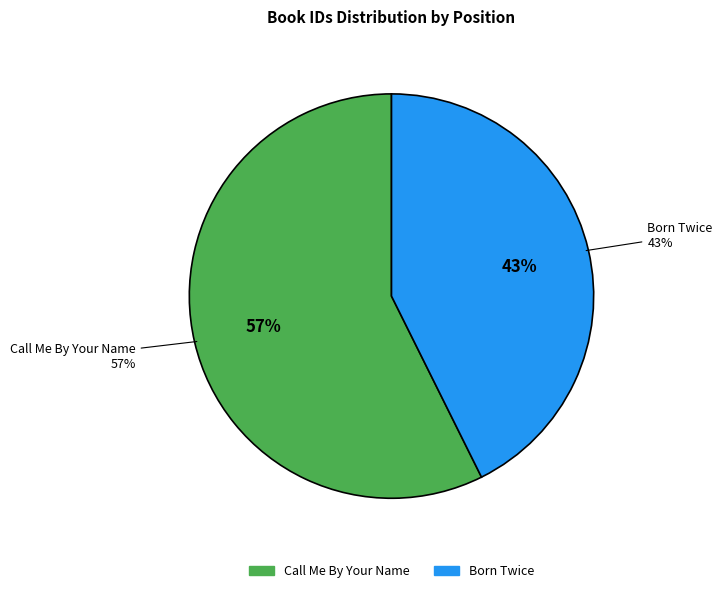

What percentage is the Call Me By Your Name slice, to the nearest percent?

57%